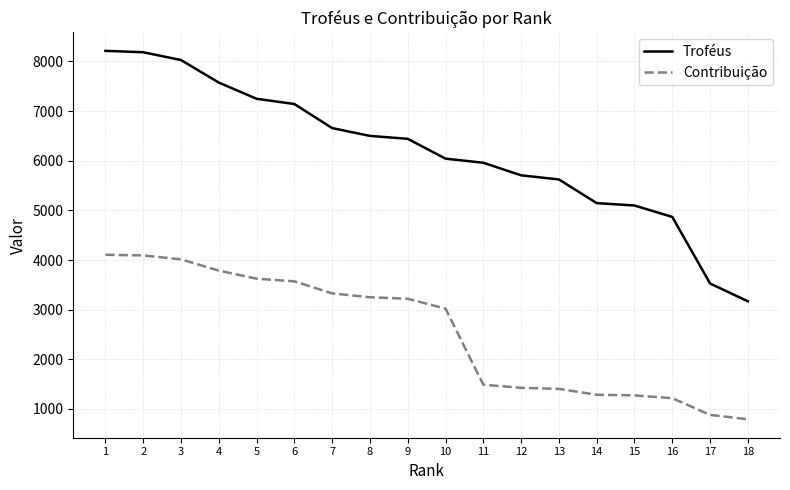

Which series has the largest range (max minus min)?

Troféus